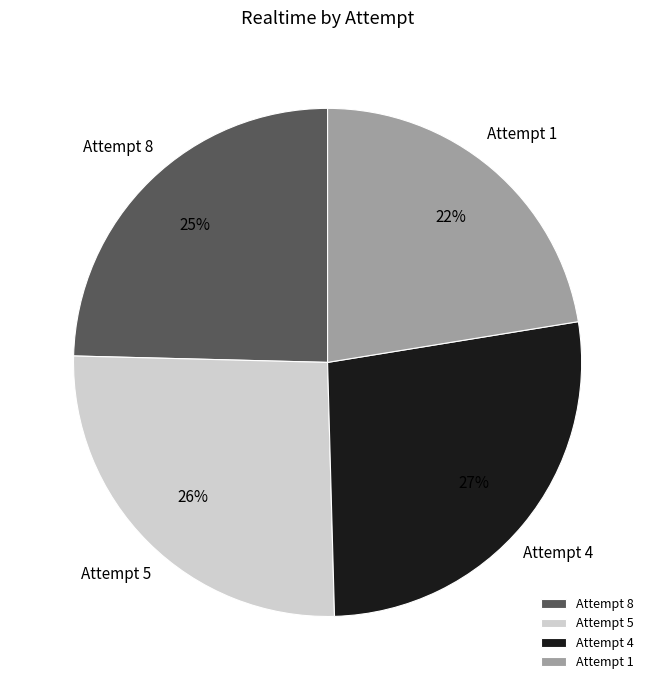

Is there any slice that represents more than half of the pie?

No